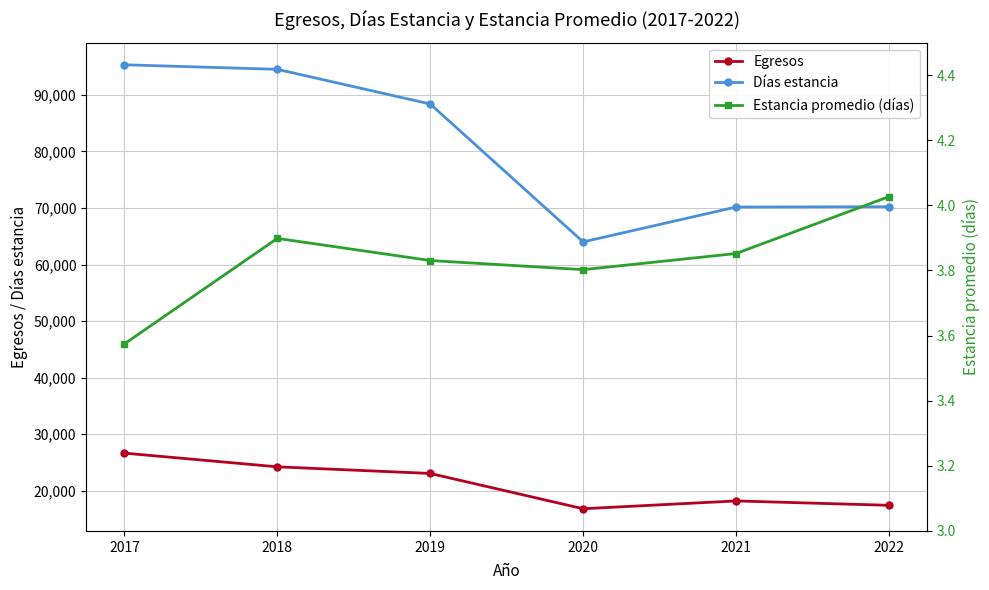

Reading right to left, what are all the values shown in this chart?

Egresos: 17441.0	18217.0	16834.0	23075.0	24245.0	26668.0
Días estancia: 70231.0	70173.0	64012.0	88391.0	94521.0	95328.0
Estancia promedio (días): 4.0	3.9	3.8	3.8	3.9	3.6